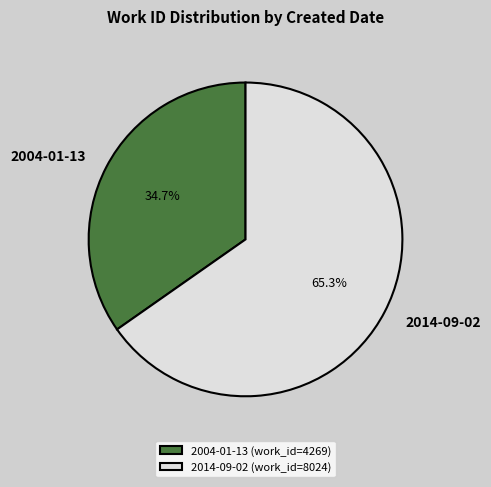

Which slice represents more than half of the pie?

2014-09-02